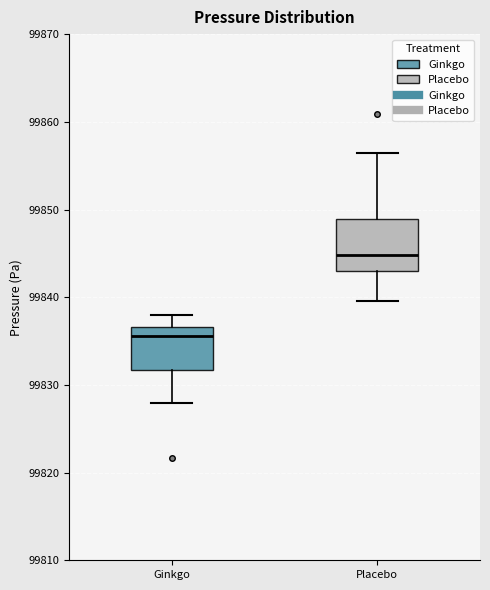

Which box has the highest median line?

Placebo